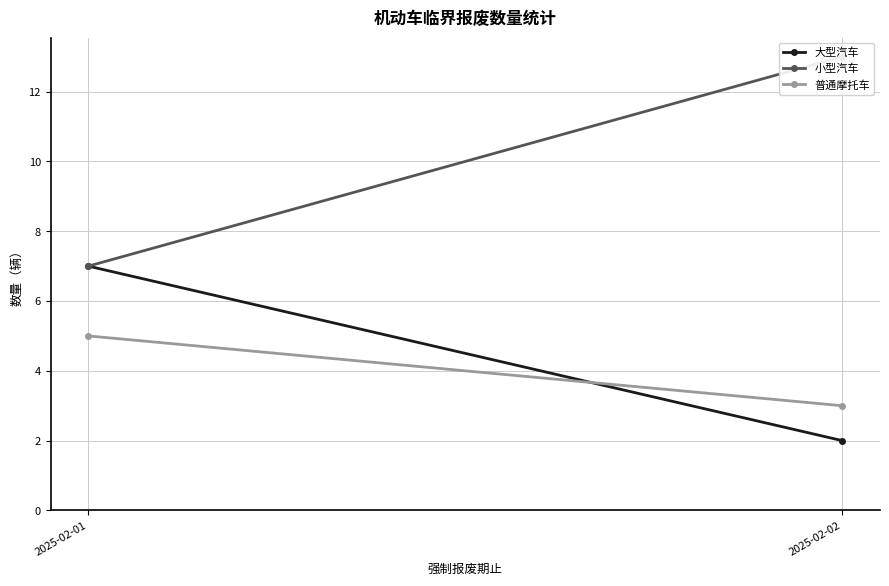

Reading left to right, list all the values displayed in this chart.

大型汽车: 7	2
小型汽车: 7	13
普通摩托车: 5	3